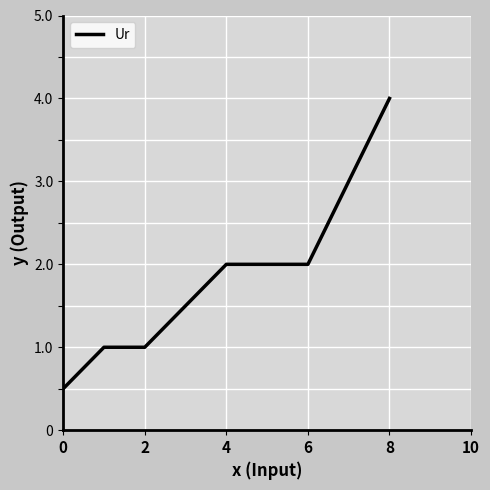

What is the maximum value shown in the chart?

4.0